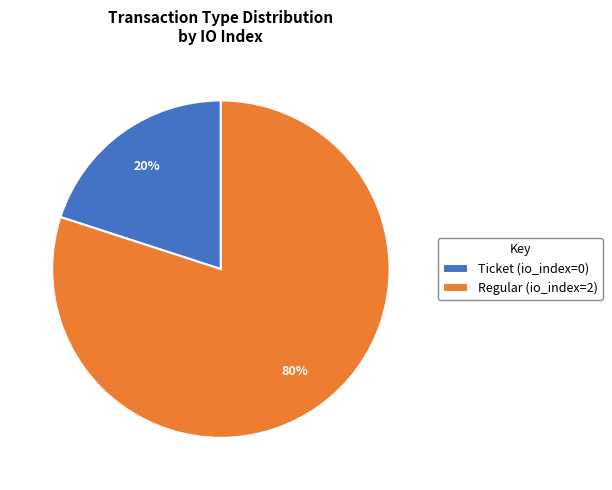

Is the sum of Regular (io_index=2) and Ticket (io_index=0) greater than half?

Yes